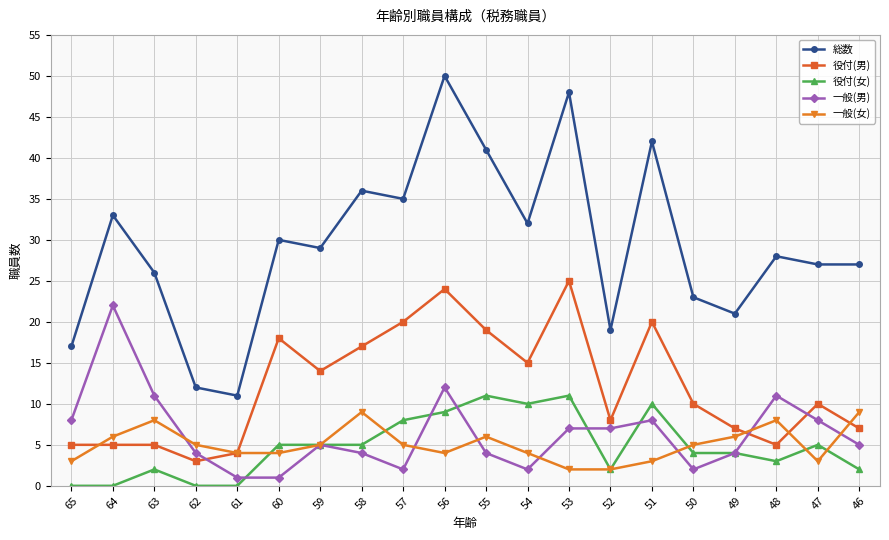

Is the value of 役付(女) at 58 greater than the value of 総数 at 57?

No